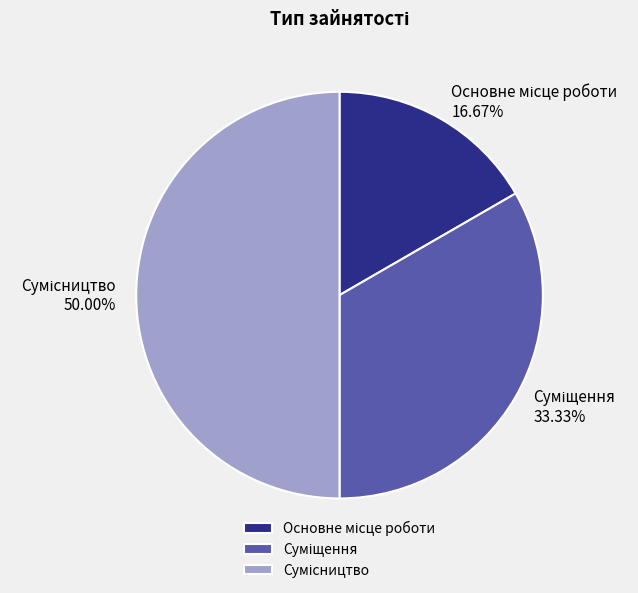

Do Сумісництво and Суміщення together represent more than half of the pie?

Yes